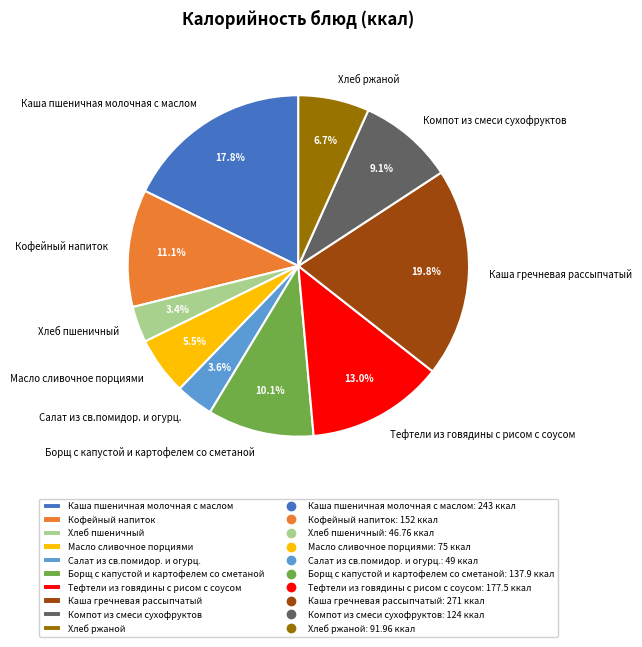

What is the largest slice in the pie chart?

Каша гречневая рассыпчатый